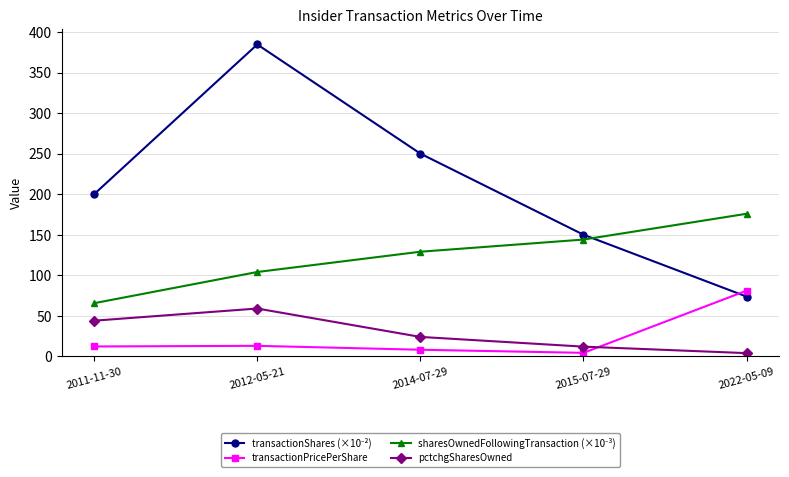

At how many categories does at least one series exceed 31?

5